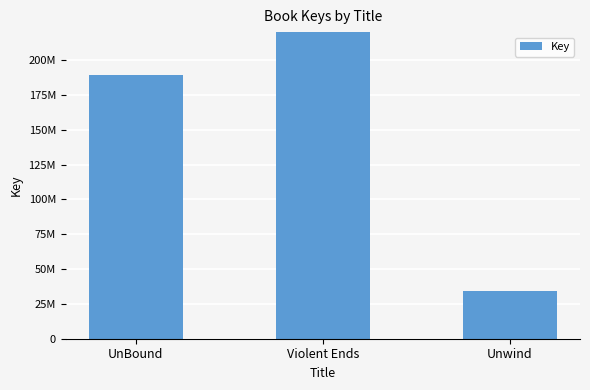

Rank the categories by value from lowest to highest.

Unwind, UnBound, Violent Ends